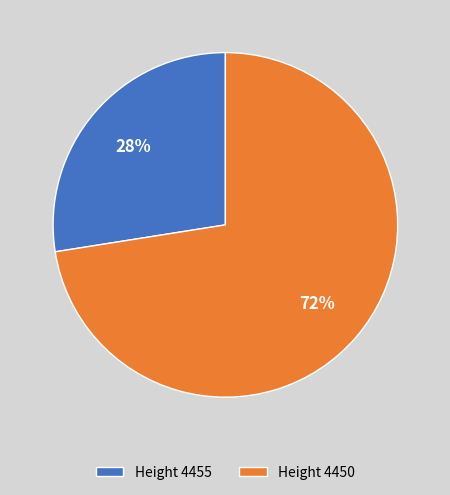

Between Height 4450 and Height 4455, which is larger?

Height 4450